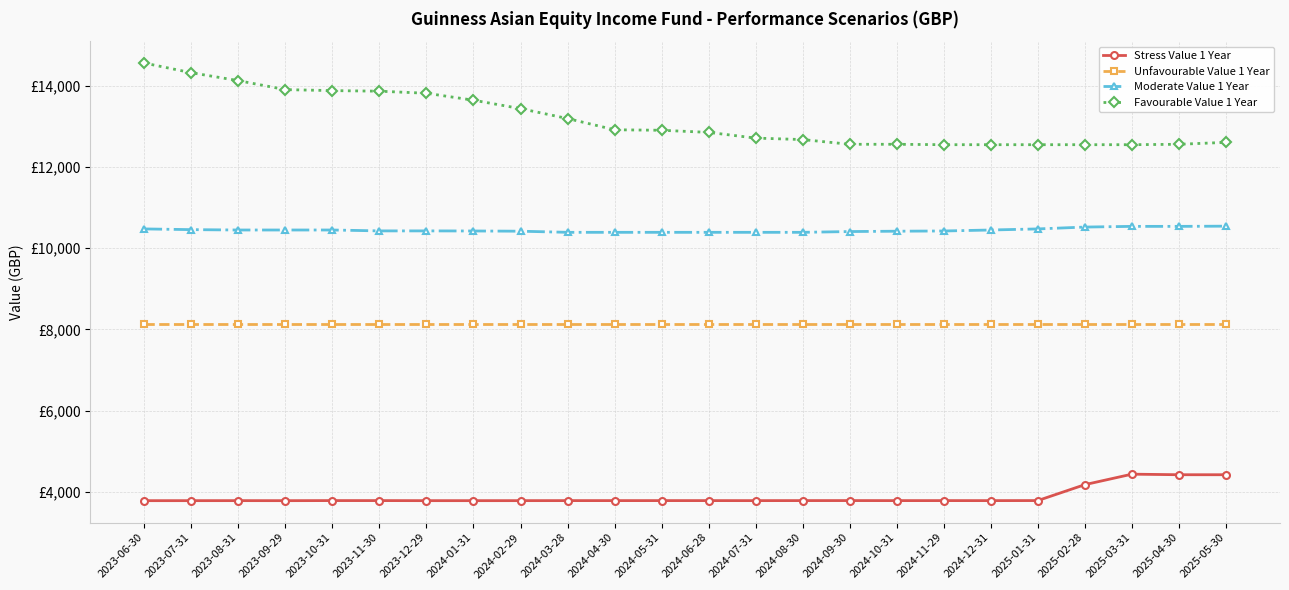

What is the spread (max minus min) of values at 2024-01-31?

9859.3